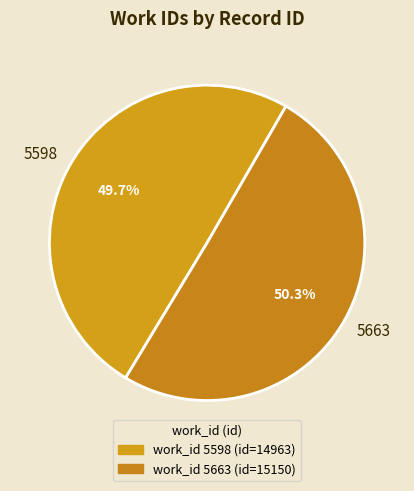

How many slices are in this pie chart?

2